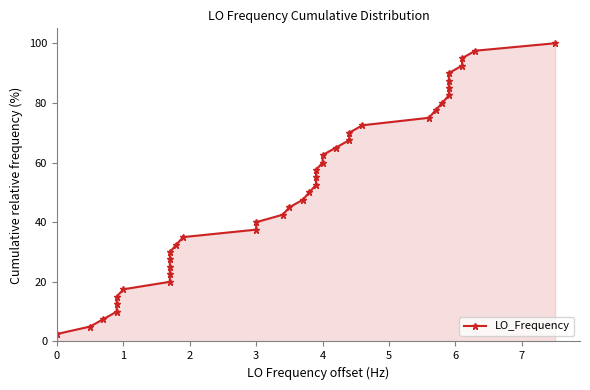

How many lines are shown in the chart?

1